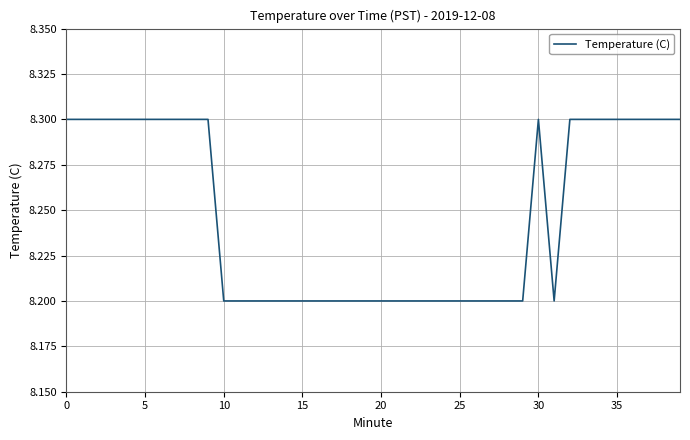

Is this an area chart (filled region under the line)?

No